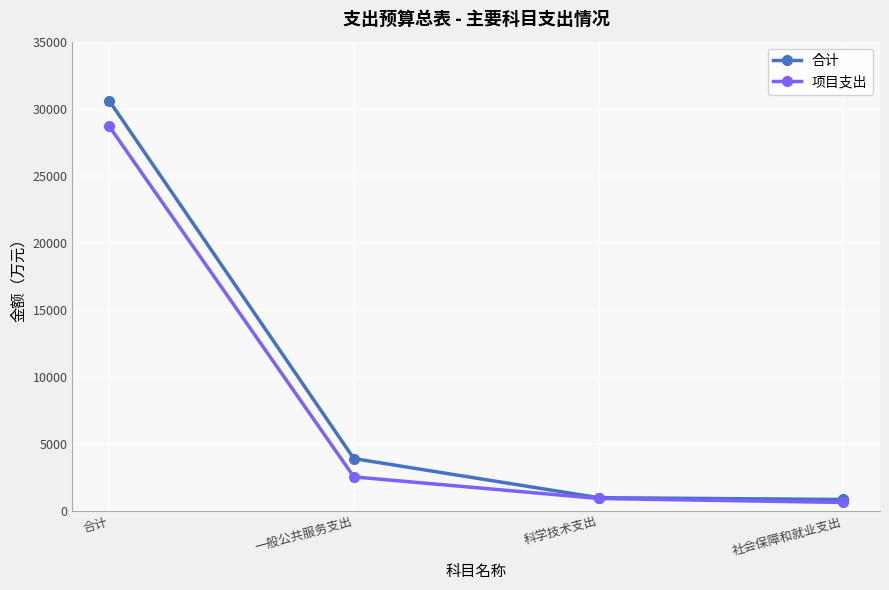

Is this an area chart (filled region under the line)?

No